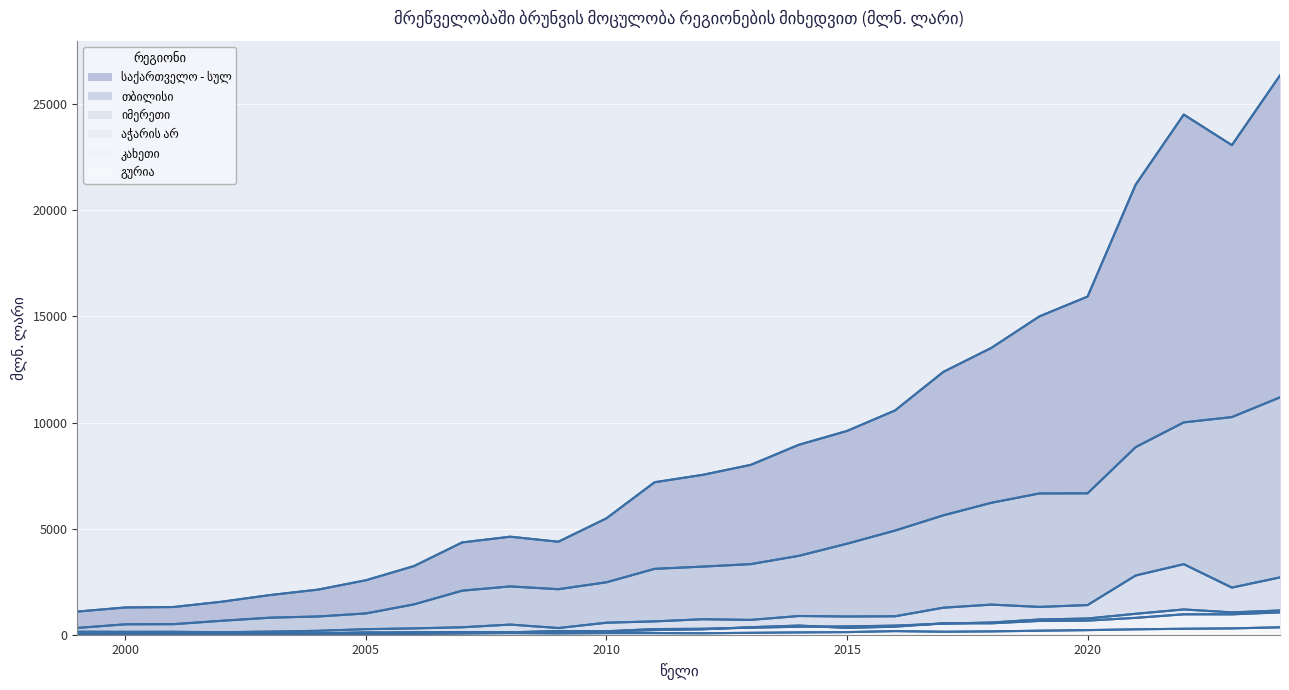

What is the highest value of the იმერეთი series?

3325.0